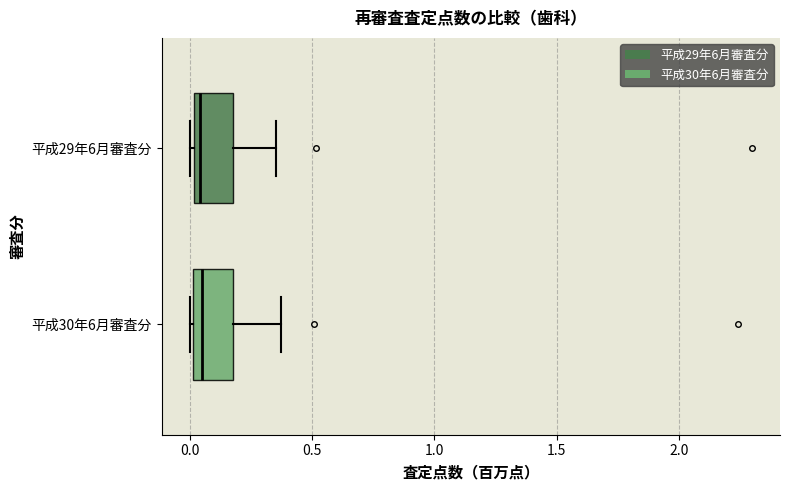

Where is the right edge of the box for 平成29年6月審査分 on the x-axis? The values are not printed on the chart, so give them approximately, as read against the axis.

0.20